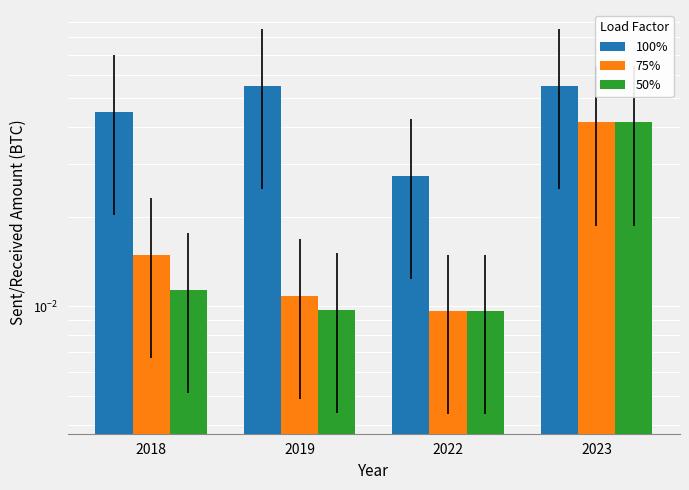

At which label does 50% reach its peak?

2023